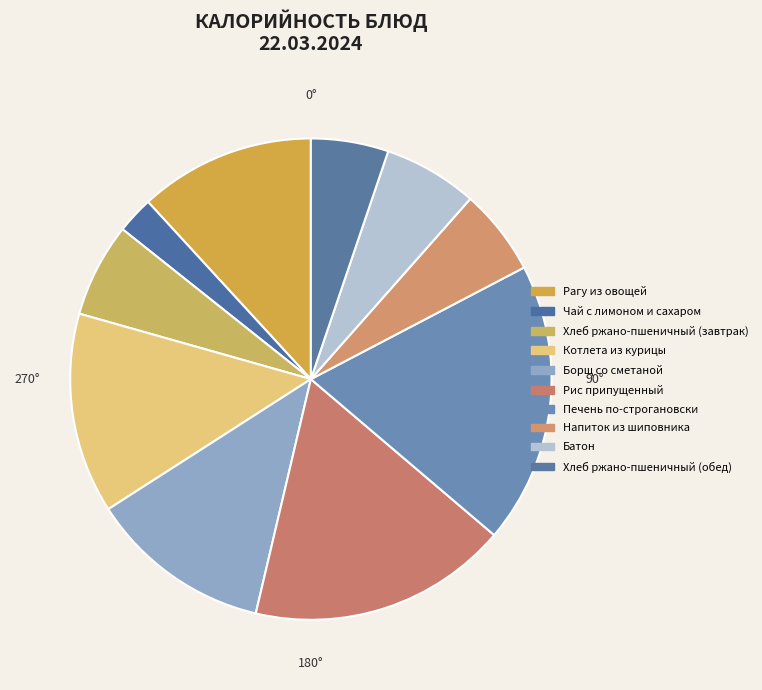

How much of the chart is everything except Батон?

93.7%